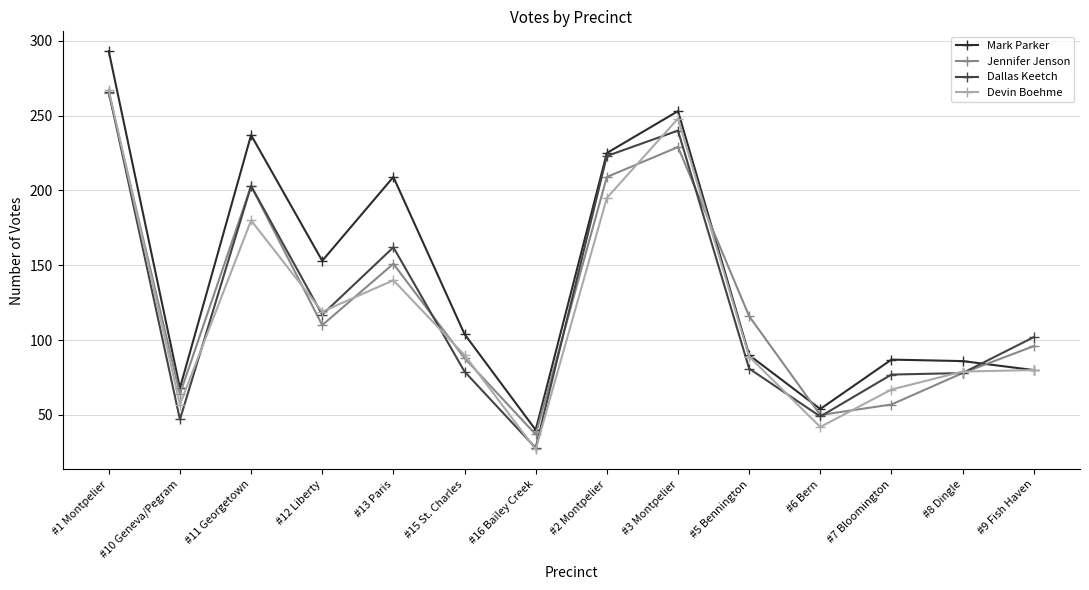

What is the value of the Dallas Keetch point at the 1st from the left?

266